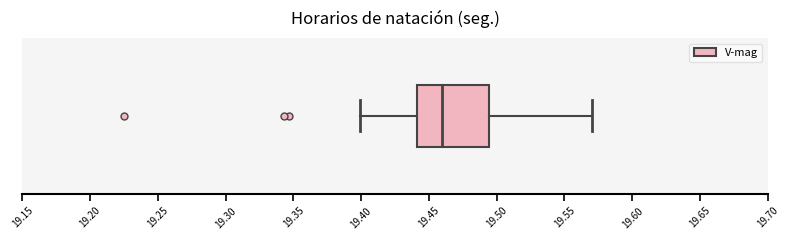

Read this box plot against the x-axis: the position of the median line, the range covered by the box, and the ends of both whiskers. The values are not printed on the chart, so give them approximately, as read against the axis.

median 19.460, box 19.440 to 19.495, whiskers 19.400 to 19.570